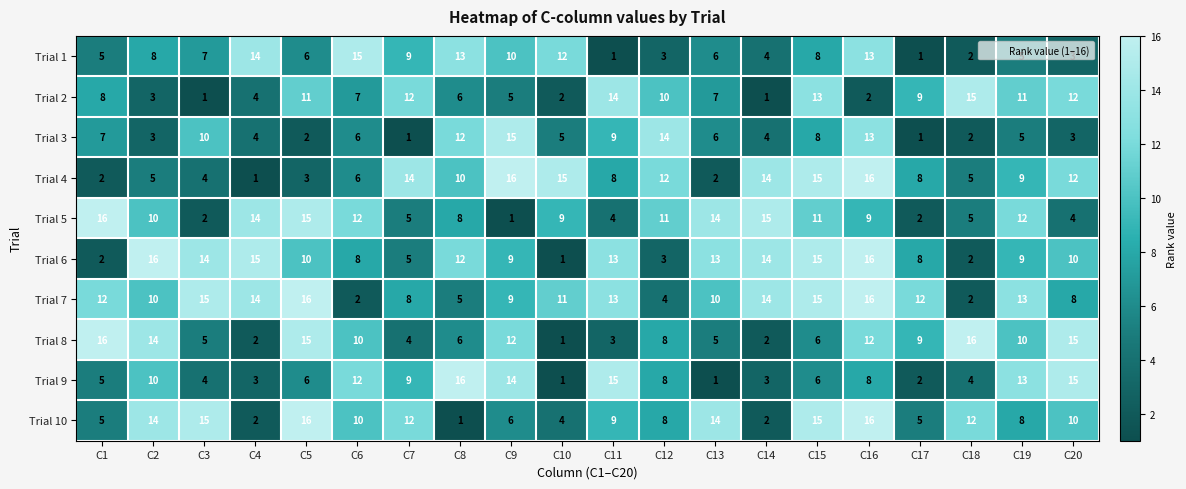

Is the value of Trial 3 at C9 greater than the value of Trial 10 at C14?

Yes